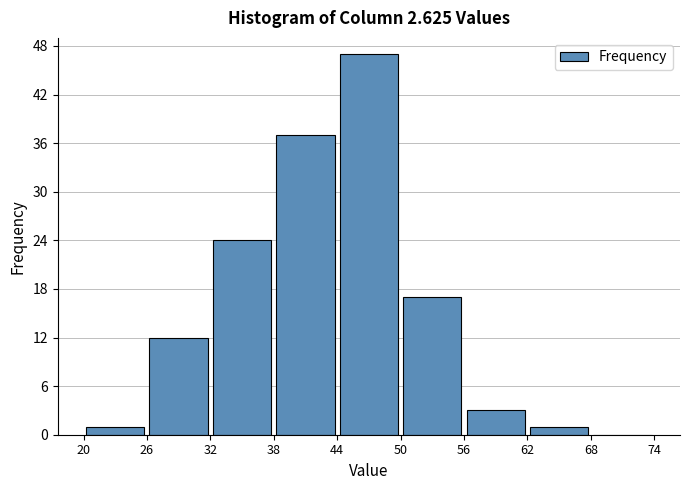

Which range on the x-axis has the tallest bar?

44 to 50